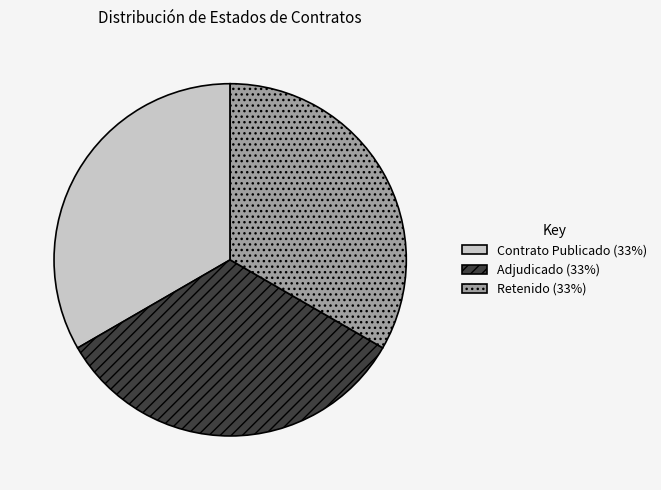

Is there any slice that represents more than half of the pie?

No